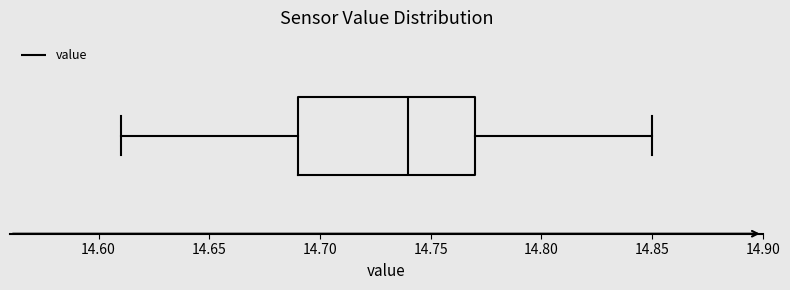

Where does the right whisker of the box end on the x-axis? The values are not printed on the chart, so give them approximately, as read against the axis.

14.85